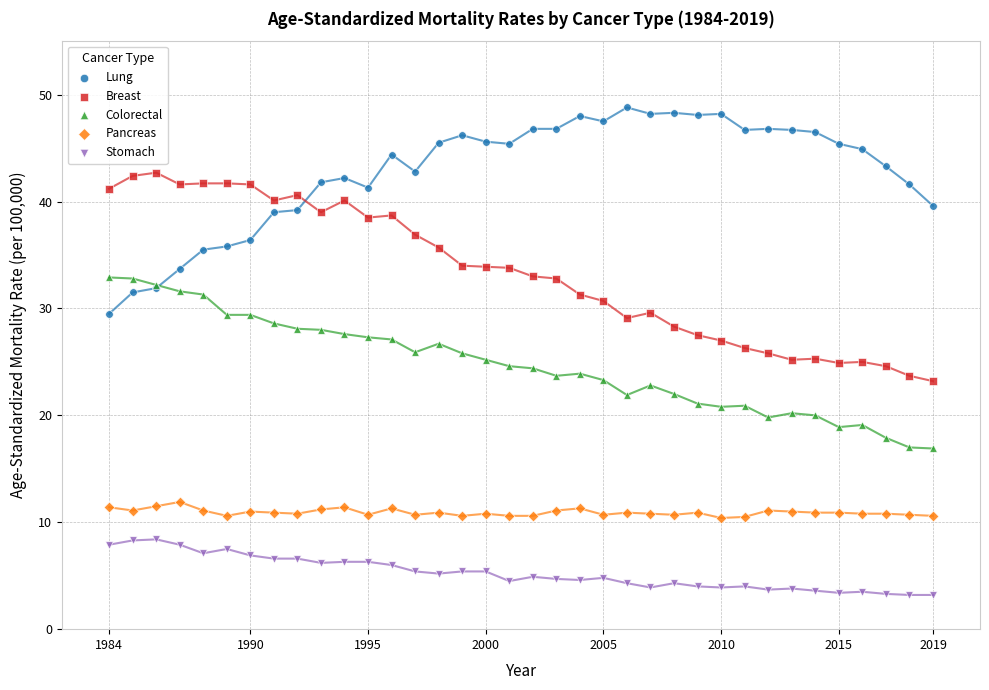

What is the X range (max minus min) for the scatter plot?

35.0